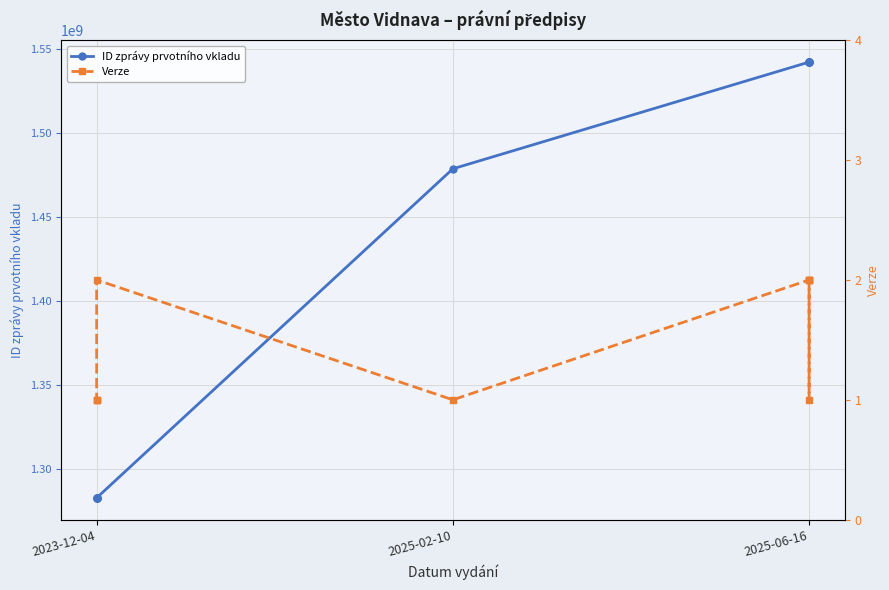

True or false: ID zprávy prvotního vkladu has more than 0 interior local peaks.

False